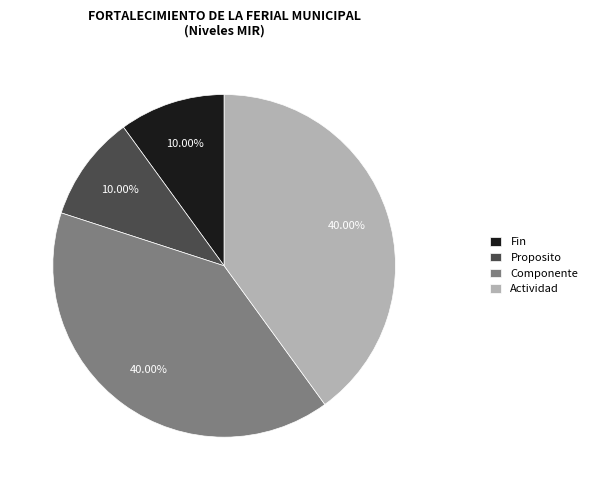

To the nearest percent, what is the average slice percentage?

25%